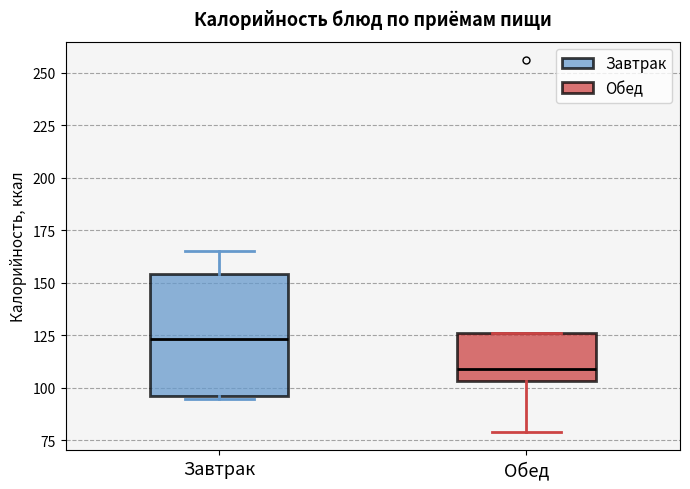

Where is the upper edge of the box for Обед on the y-axis? The values are not printed on the chart, so give them approximately, as read against the axis.

125